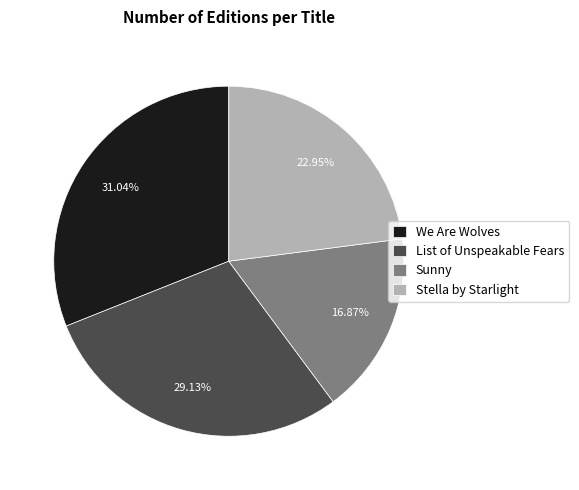

True or false: Sunny accounts for 28% of the total.

False